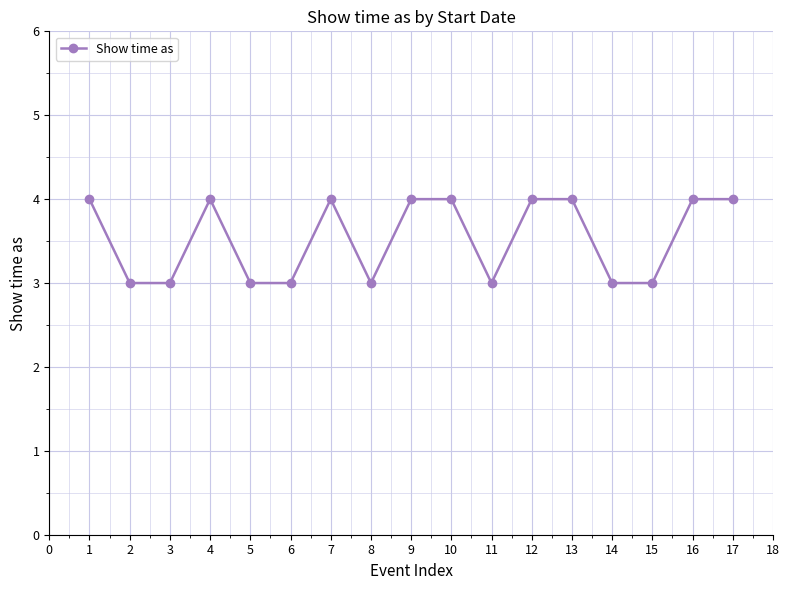

Between 7 and 14, which is larger?

7